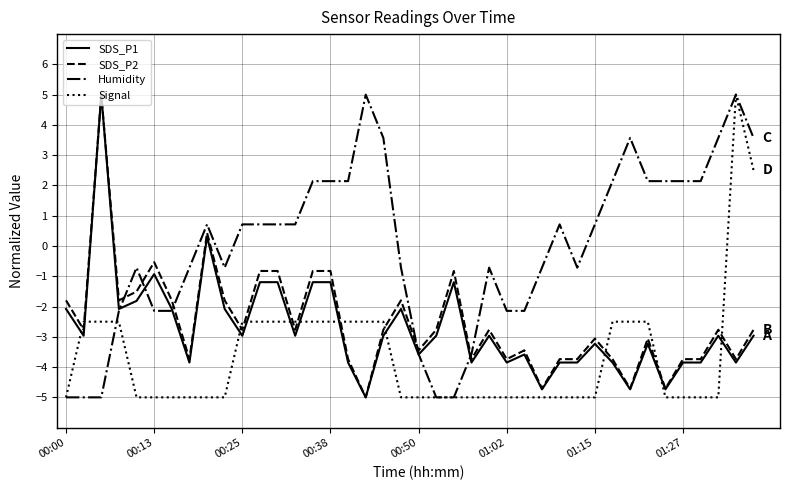

Which series has the largest total across all categories?

Humidity